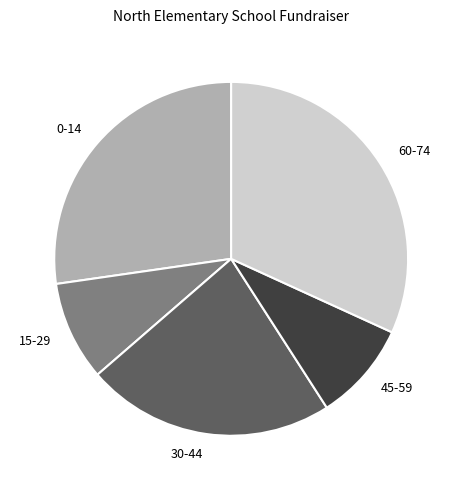

Is the sum of 15-29 and 60-74 greater than half?

No